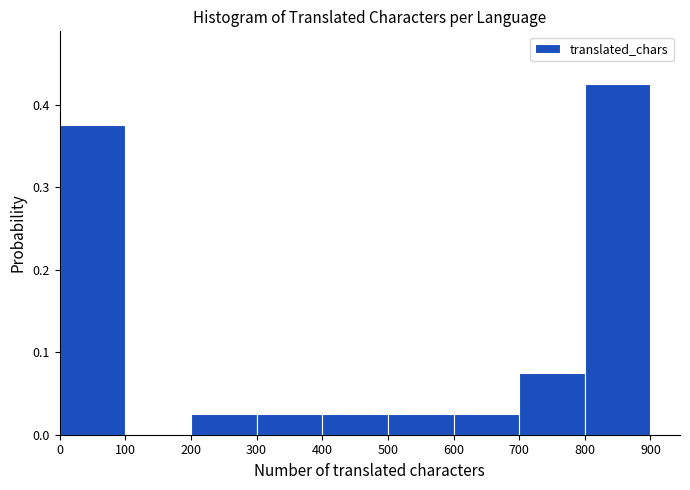

Reading left to right, list every bar in this chart as the range it spans on the x-axis followed by its height. The values are not printed on the chart, so give them approximately, as read against the axis.

0 to 100: 0.38
100 to 200: 0
200 to 300: 0.03
300 to 400: 0.03
400 to 500: 0.03
500 to 600: 0.03
600 to 700: 0.03
700 to 800: 0.08
800 to 900: 0.43